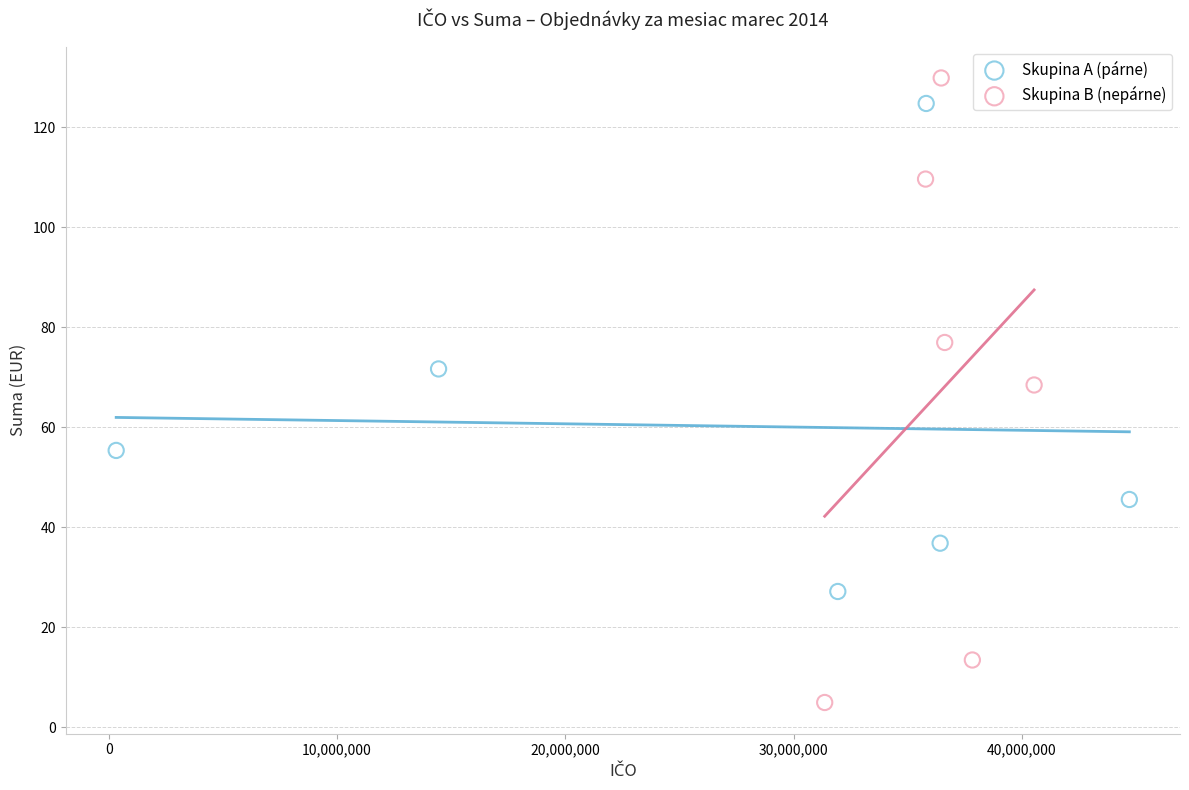

Which series contains the lowest Y value?

Skupina B (nepárne)